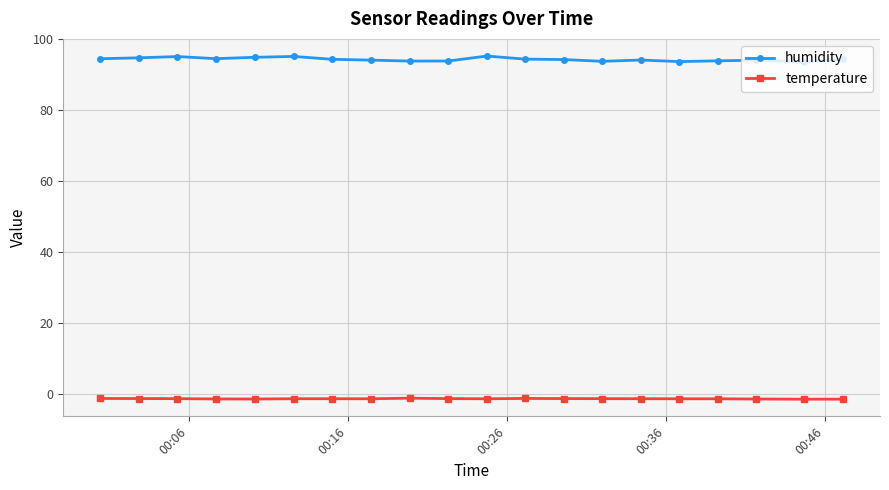

What is the value of the temperature point at the 1st from the left?

-1.3